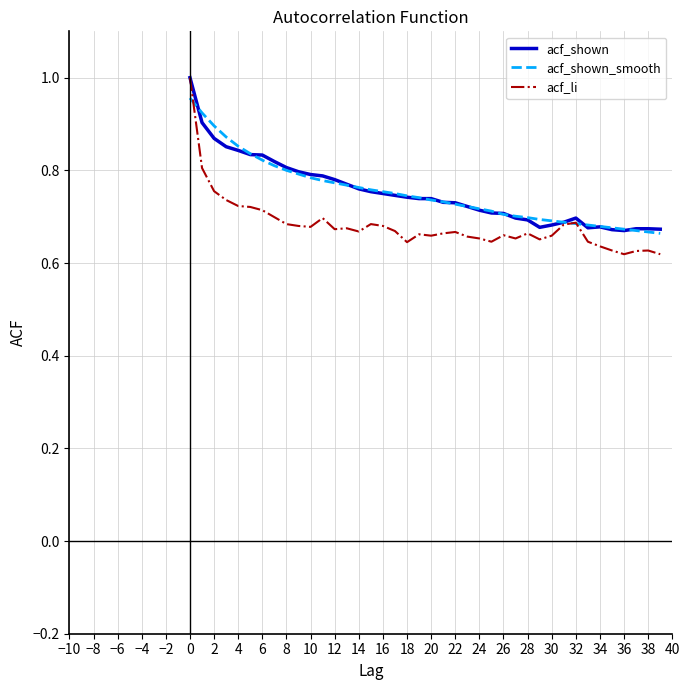

How many distinct data groups are displayed?

3